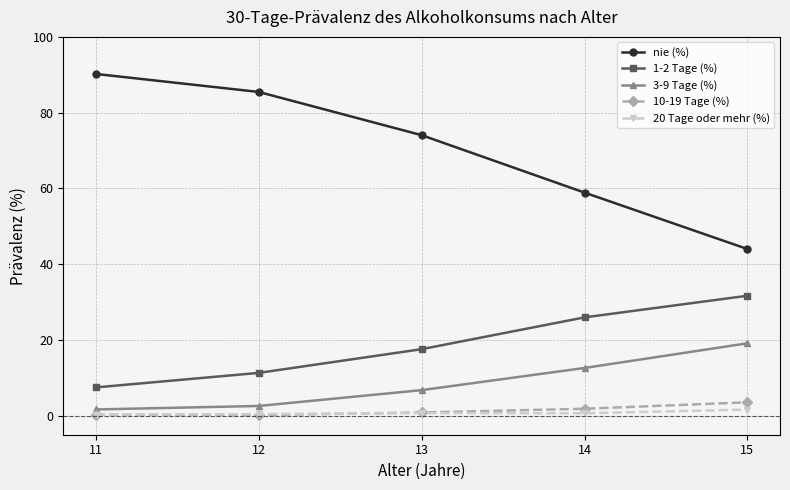

What is the value of the 1-2 Tage (%) point at the 5th from the left?

31.7